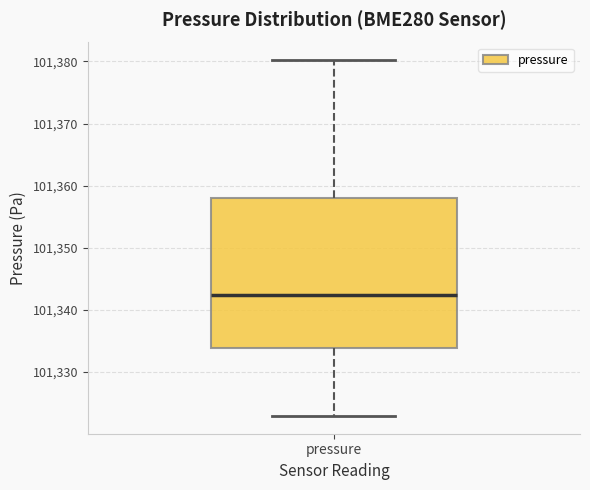

Where is the upper edge of the box for pressure on the y-axis? The values are not printed on the chart, so give them approximately, as read against the axis.

101358